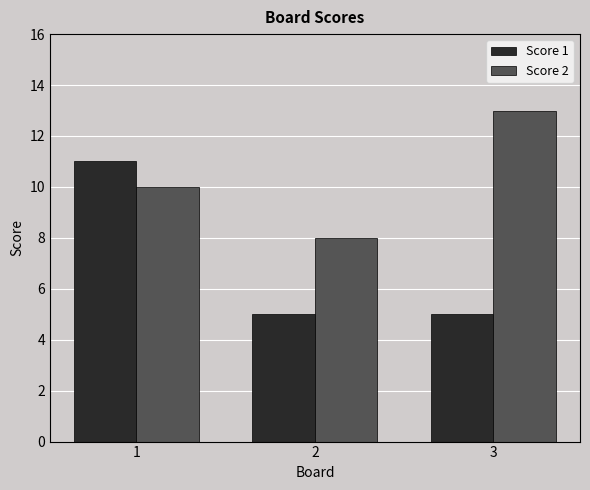

Reading left to right, extract all data points from this chart.

Score 1: 11	5	5
Score 2: 10	8	13